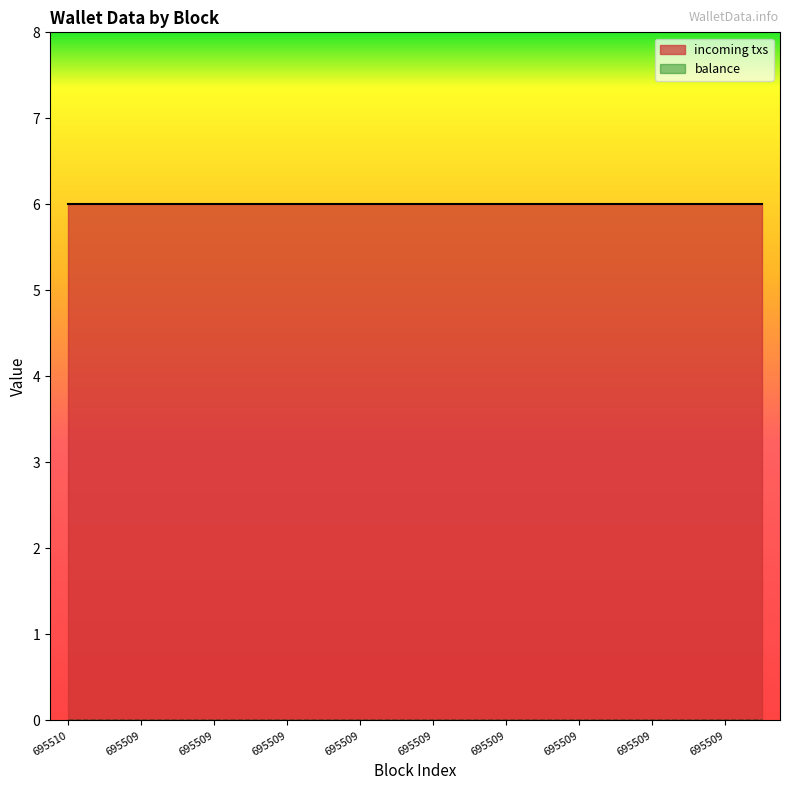

True or false: incoming txs has more than 2 interior local peaks.

False